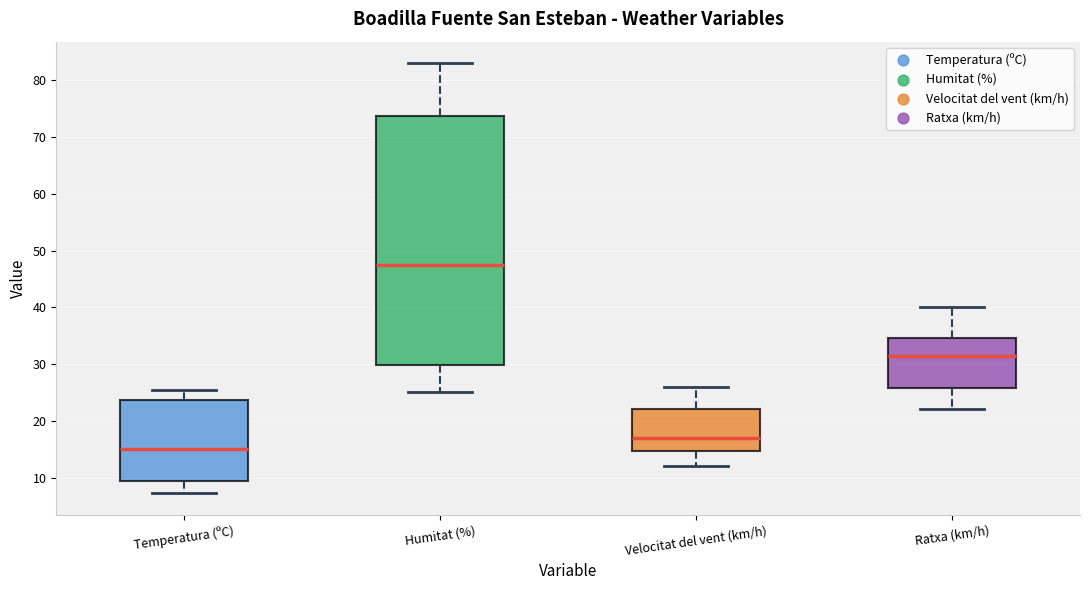

Where does the upper whisker of the box for Humitat (%) end on the y-axis? The values are not printed on the chart, so give them approximately, as read against the axis.

83